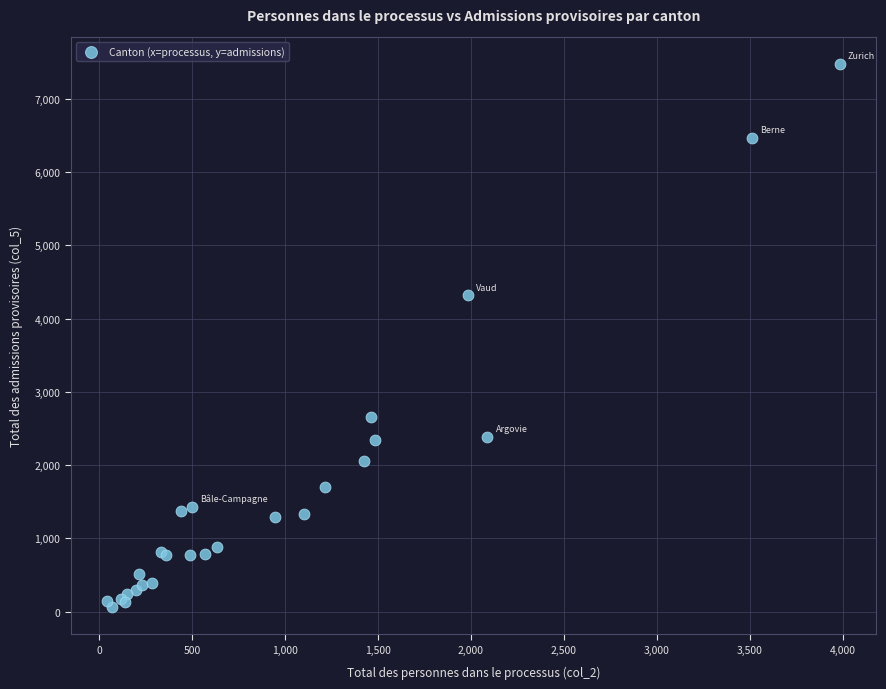

What Y value in the scatter plot is closest to 3770?

4317